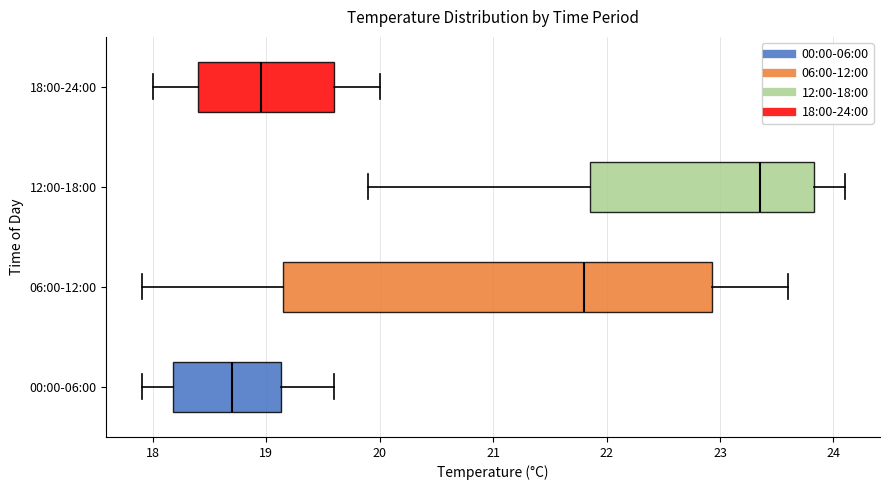

Which box is the widest, from its left edge to its right edge?

06:00-12:00